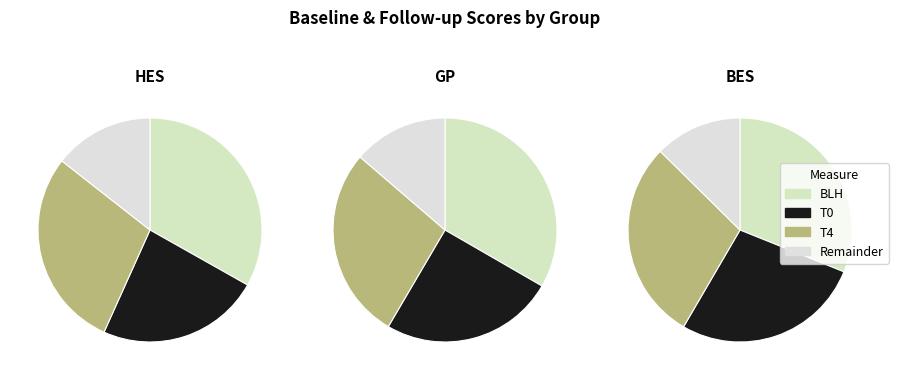

What percentage is the BES (T0=74) slice, to the nearest percent?

31%